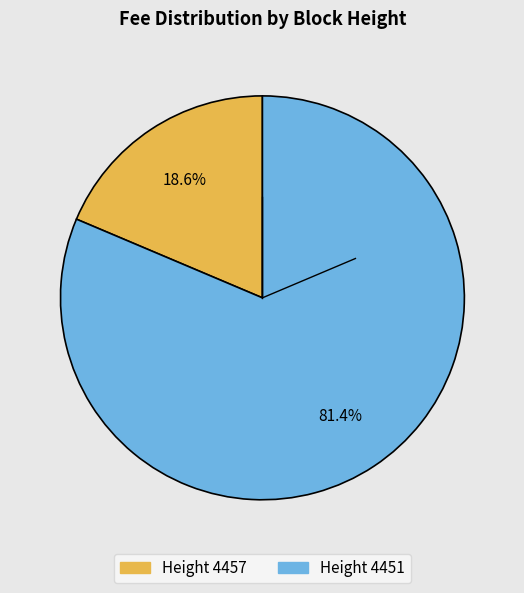

Is there a majority slice in this chart?

Yes